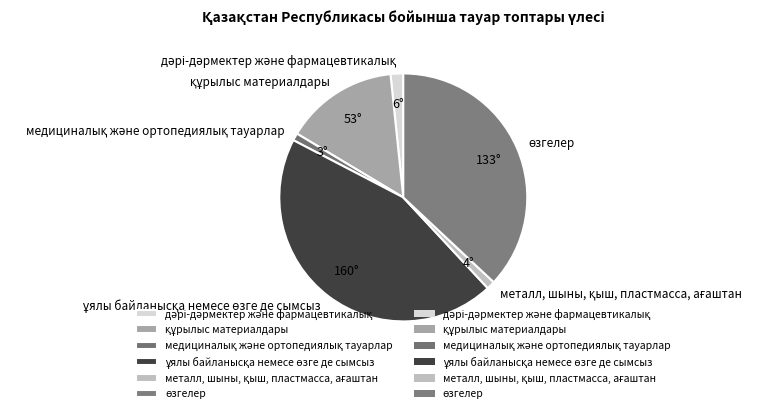

Count the number of slices in the pie.

6